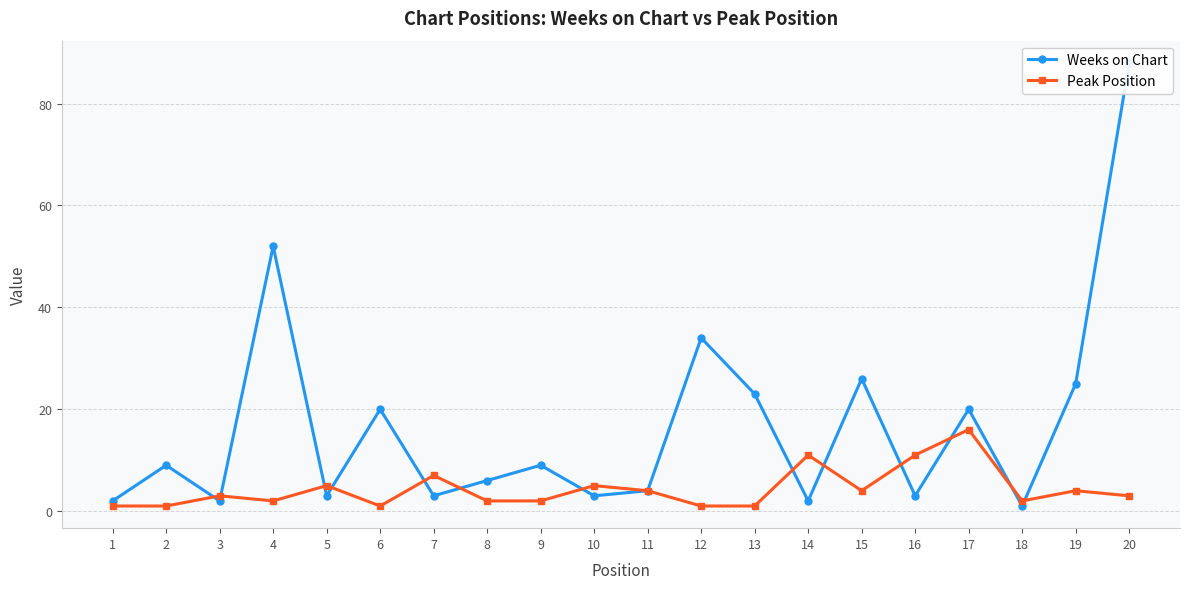

Between 13 and 15, which series saw the biggest shift?

Weeks on Chart